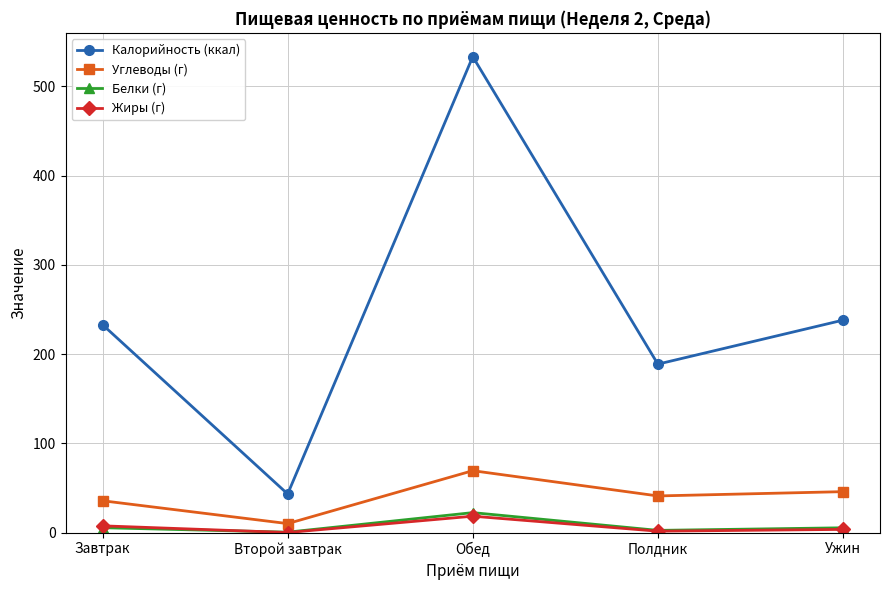

At which category is the sum across all series the highest?

Обед